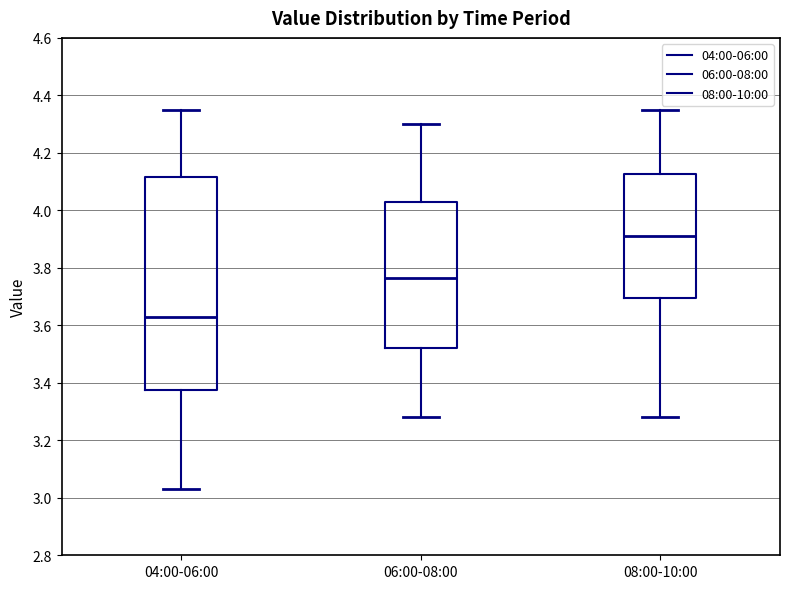

Where does the median line of the box for 04:00-06:00 sit on the y-axis? The values are not printed on the chart, so give them approximately, as read against the axis.

3.64